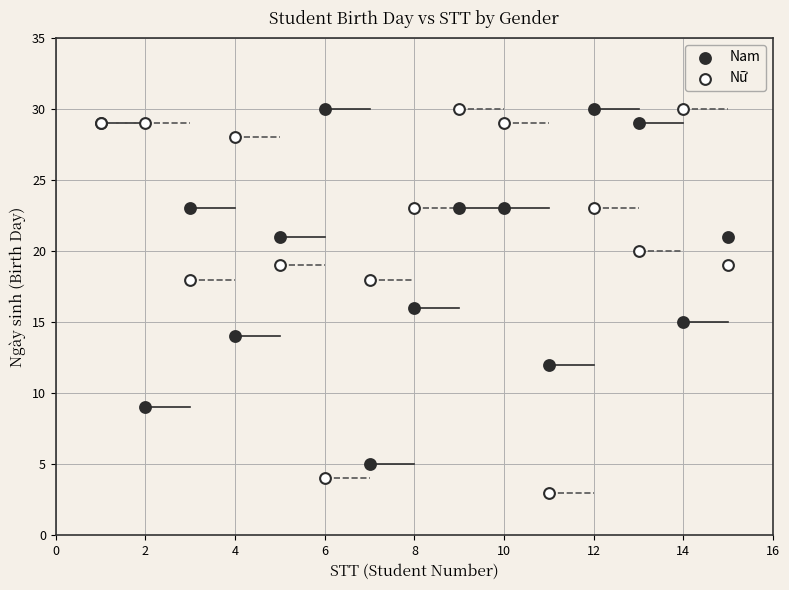

Which series has the widest spread of Y values?

Nữ